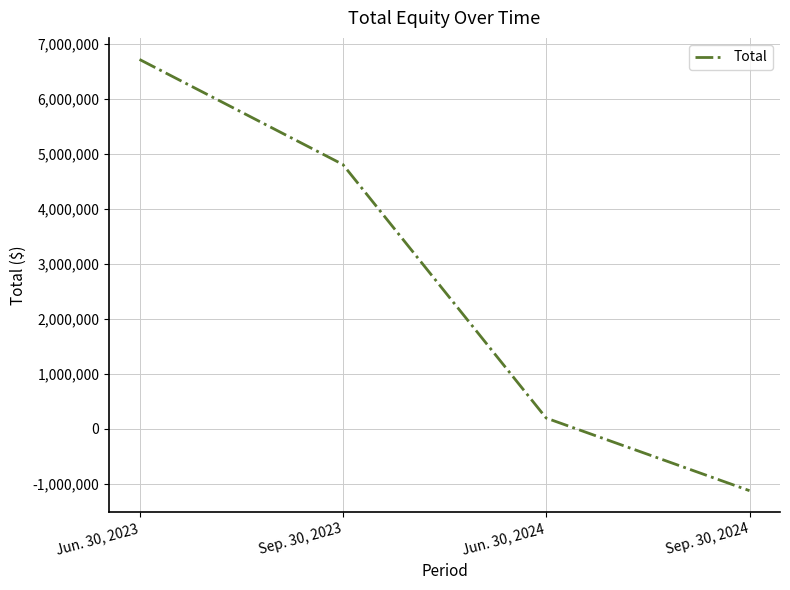

Is it true that the value at Jun. 30, 2023 is 9976108?

False